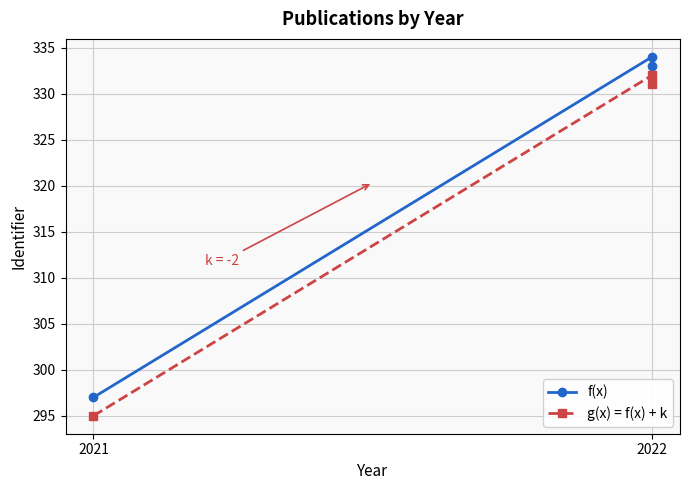

How many categories are shown in the chart?

3